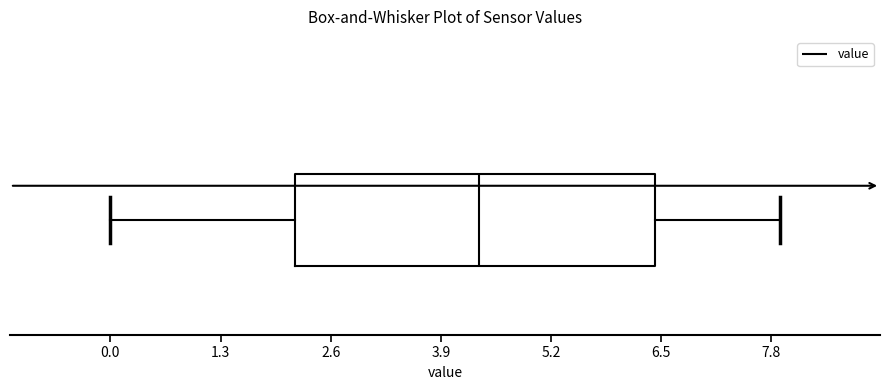

Transcribe this box plot: give where the median line is, the range the box spans, and where the two whiskers end, as read against the x-axis. The values are not printed on the chart, so give them approximately, as read against the axis.

median 4.4, box 2.2 to 6.4, whiskers 0.0 to 8.0